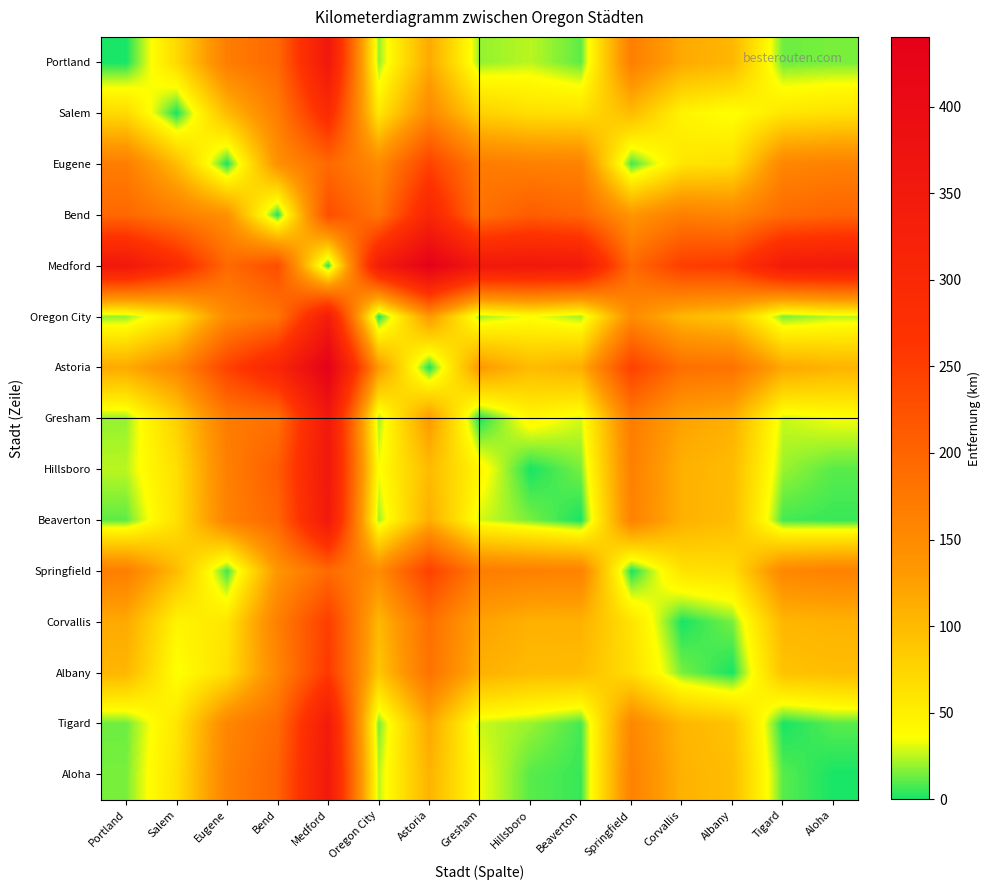

What is the greatest value displayed?

436